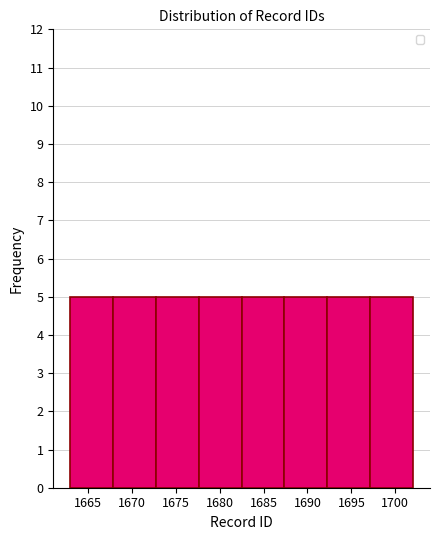

How tall is the bar that spans 1687.5 to 1692.5 on the x-axis? Neither the bar edges nor the heights are printed on the chart, so give them approximately, as read against the axes.

5